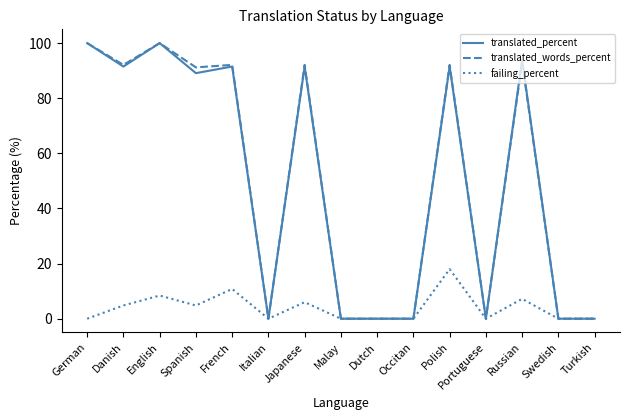

How many lines are shown in the chart?

3